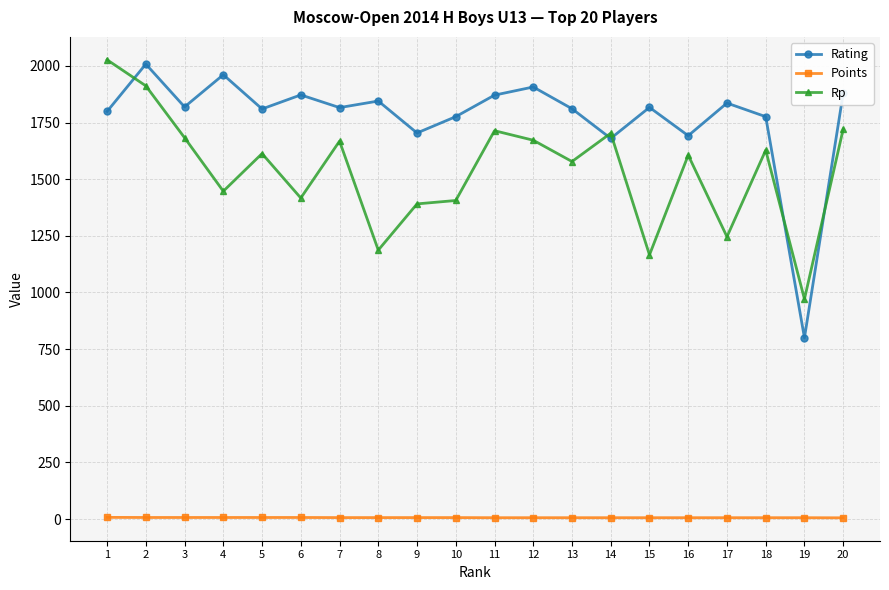

Is this an area chart (filled region under the line)?

No